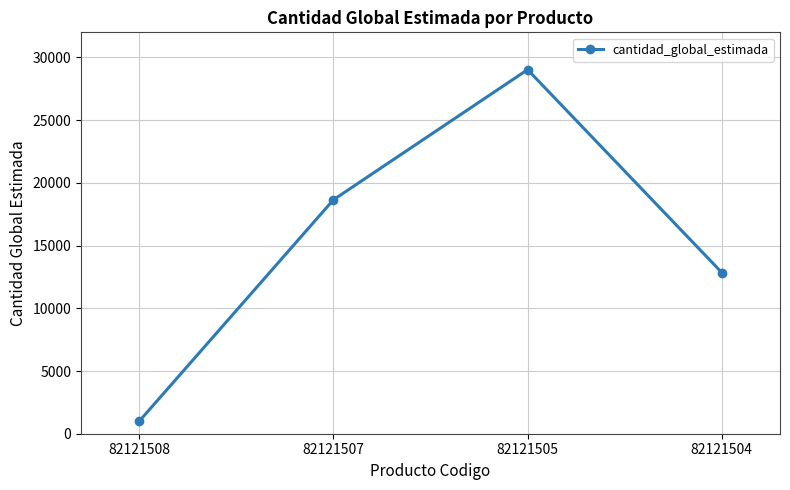

How many lines are shown in the chart?

1